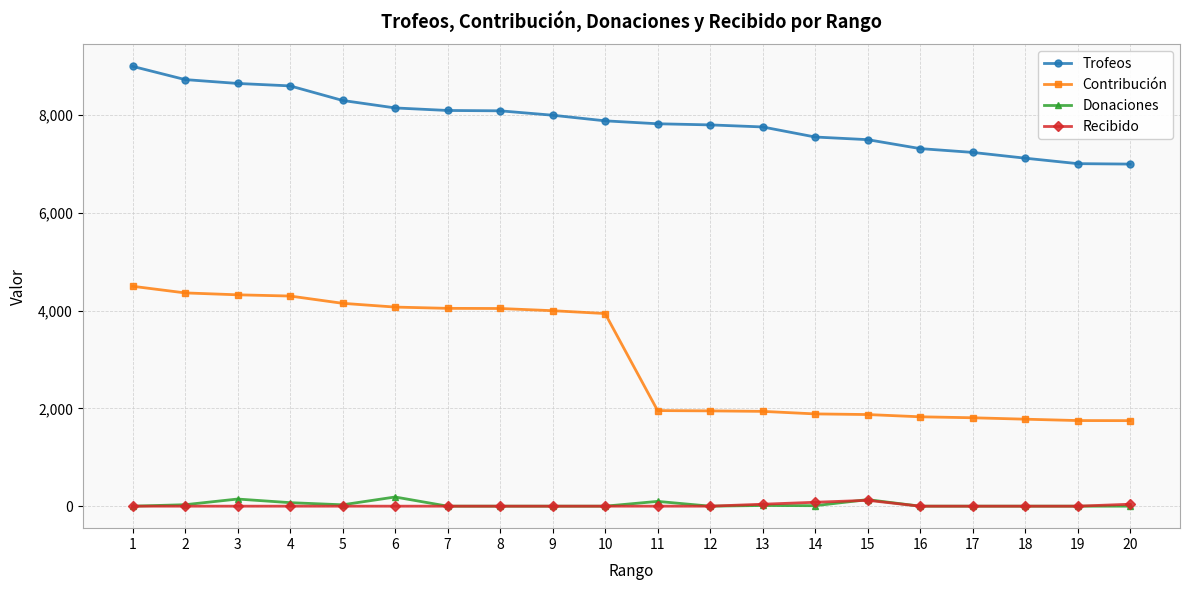

What is the highest value of the Contribución series?

4500